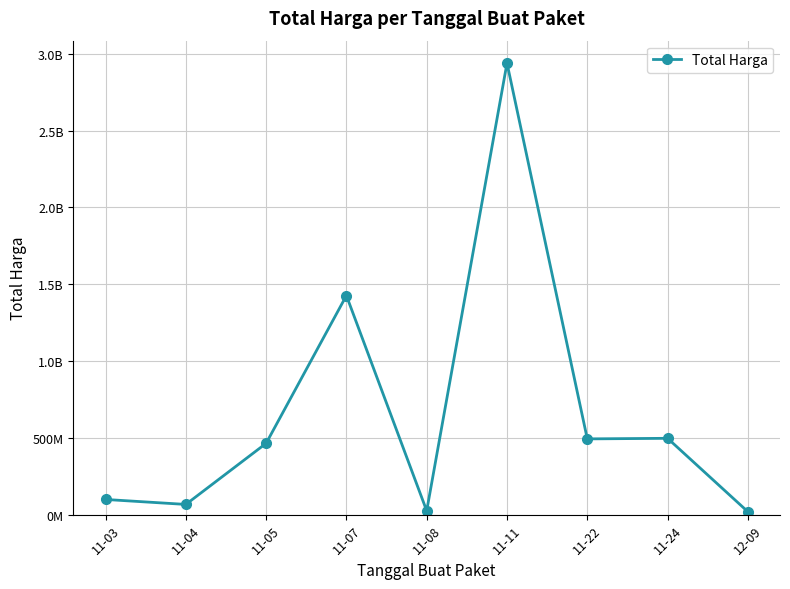

What is the value of the 5th point from the left?

24693960